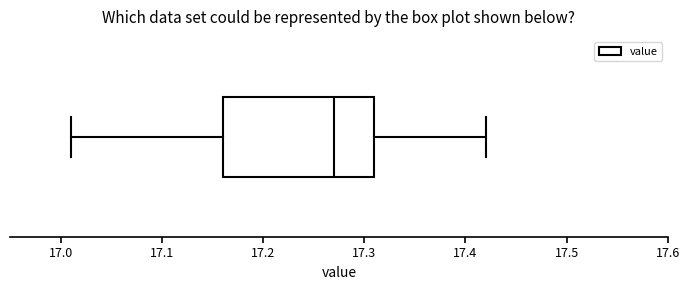

Read this box plot against the x-axis: the position of the median line, the range covered by the box, and the ends of both whiskers. The values are not printed on the chart, so give them approximately, as read against the axis.

median 17.27, box 17.16 to 17.31, whiskers 17.01 to 17.42